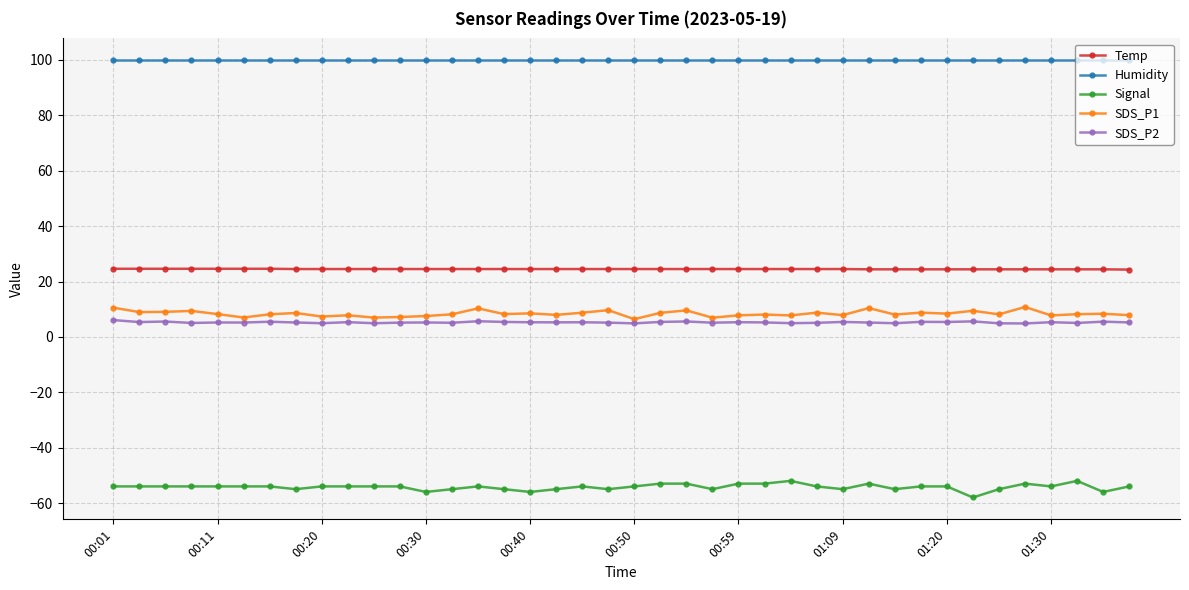

At how many categories does at least one series exceed 73?

40